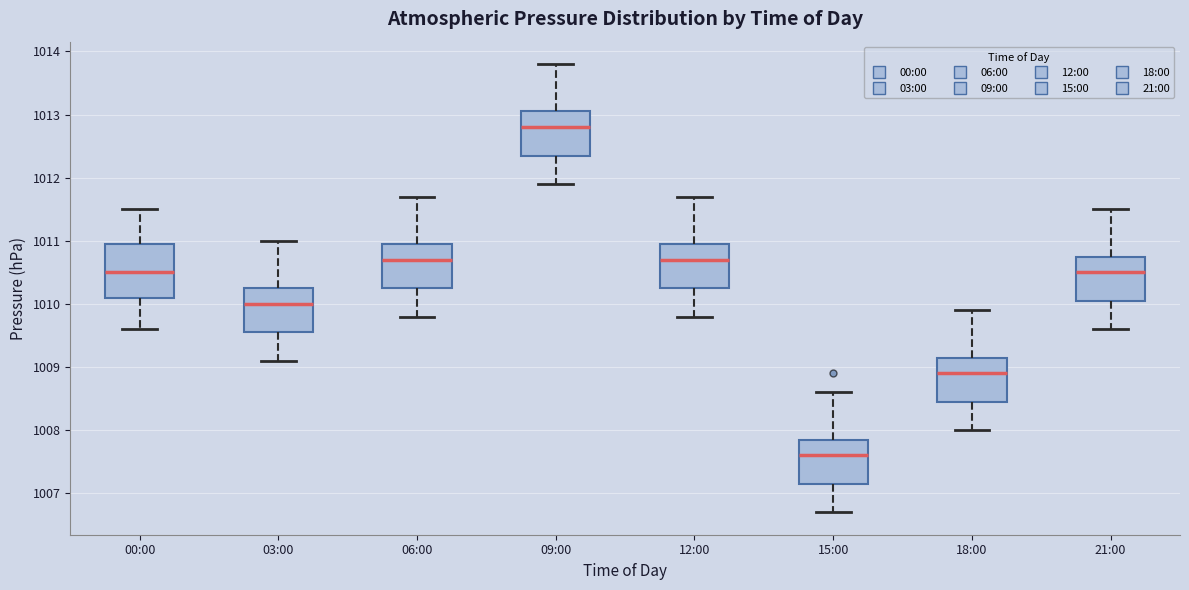

Which box has the lowest median line?

15:00